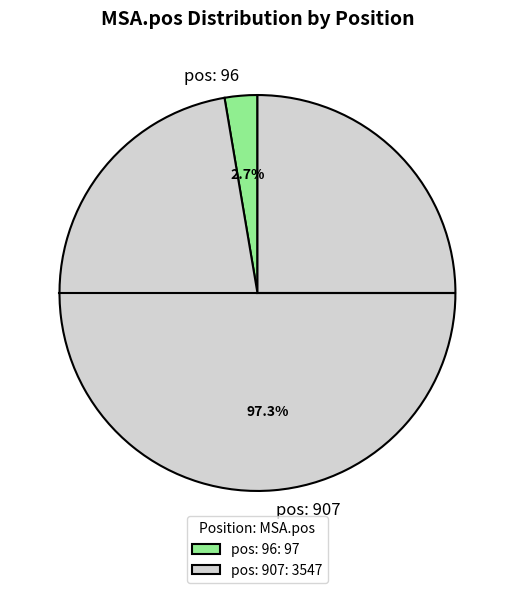

To the nearest percent, what is the difference between the pos: 96 and pos: 907 slice percentages?

95%